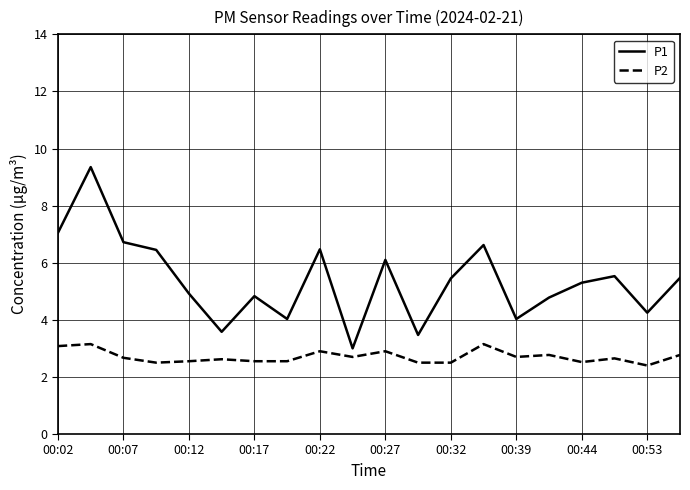

Rank the series by their average value, from highest to lowest.

P1, P2